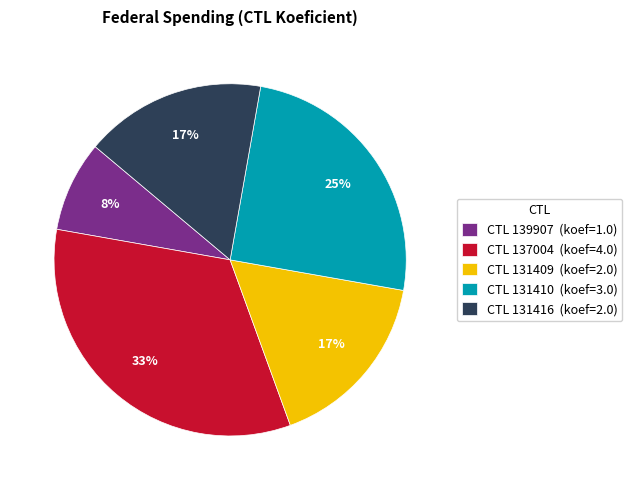

What is the smallest slice in the pie chart?

CTL 139907 (koef=1.0)